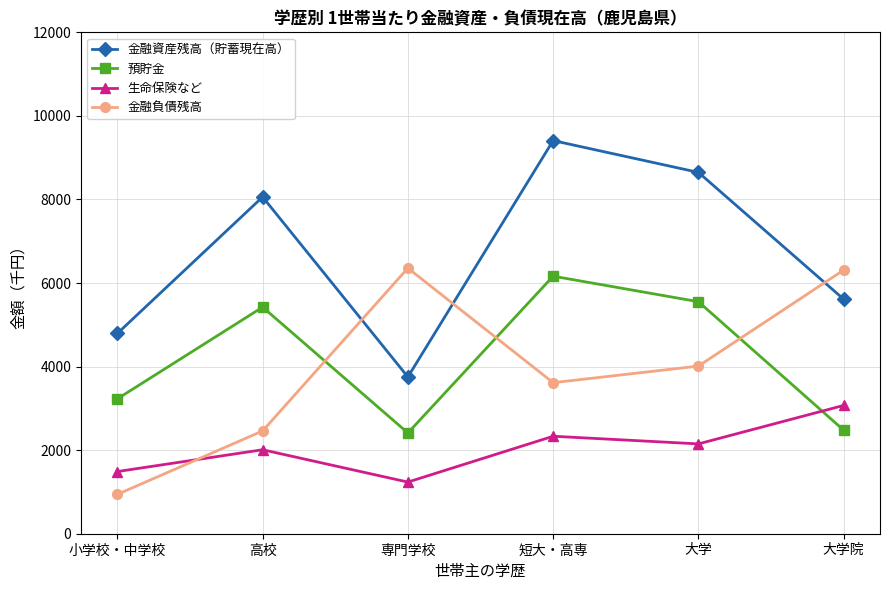

True or false: 金融負債残高 and 預貯金 intersect in this chart.

True